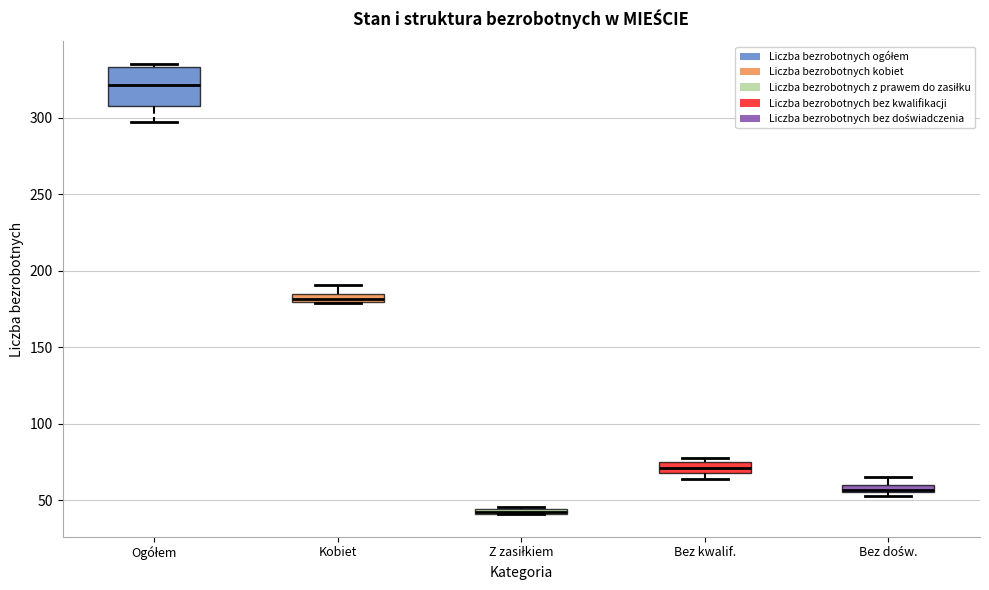

Where does the lower whisker of the box for Ogółem end on the y-axis? The values are not printed on the chart, so give them approximately, as read against the axis.

295